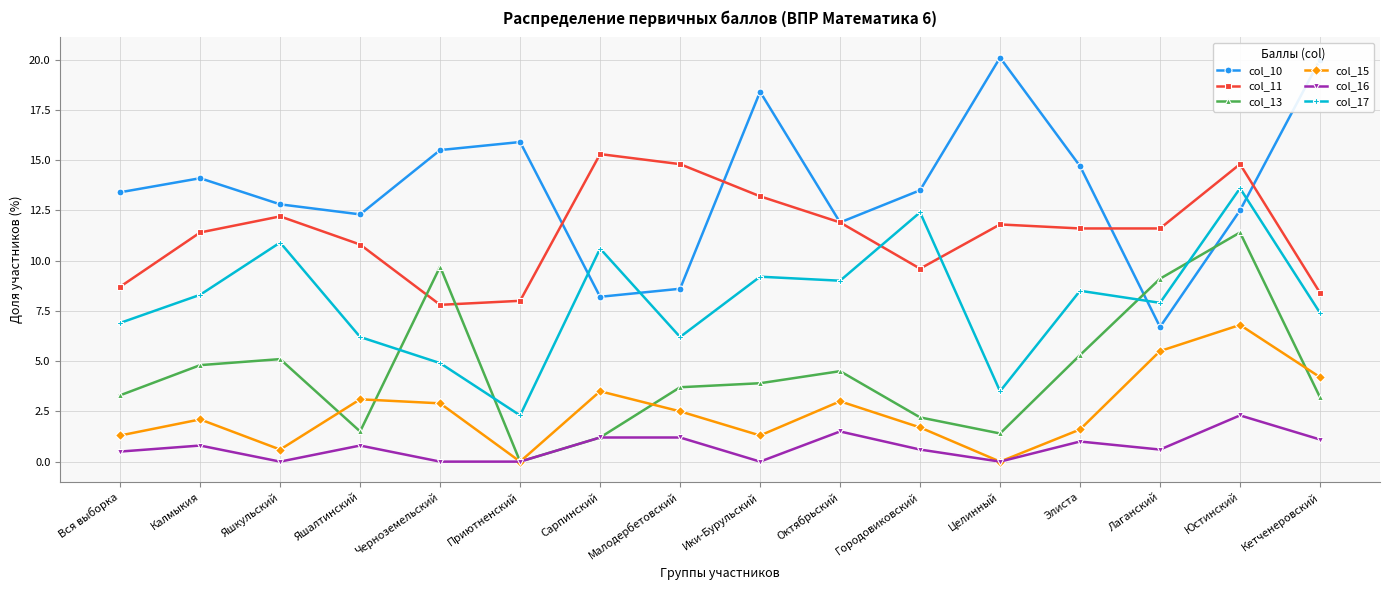

Rank the series at Лаганский from highest to lowest value.

col_11, col_13, col_17, col_10, col_15, col_16